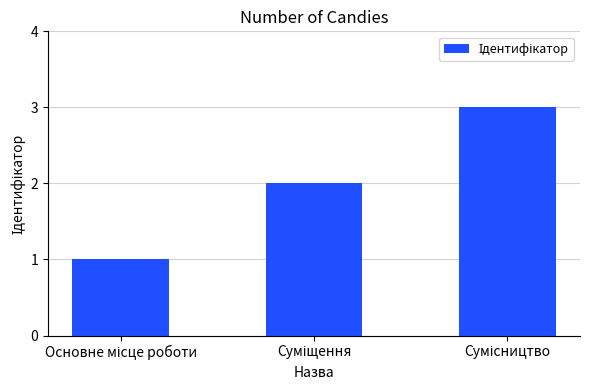

What is the difference between the maximum and minimum values?

2